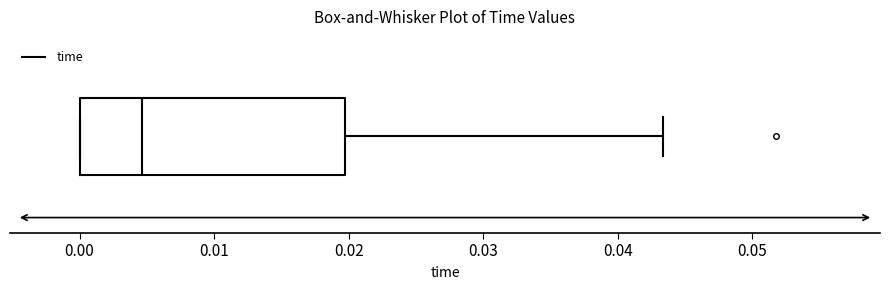

Where does the right whisker of the box end on the x-axis? The values are not printed on the chart, so give them approximately, as read against the axis.

0.043